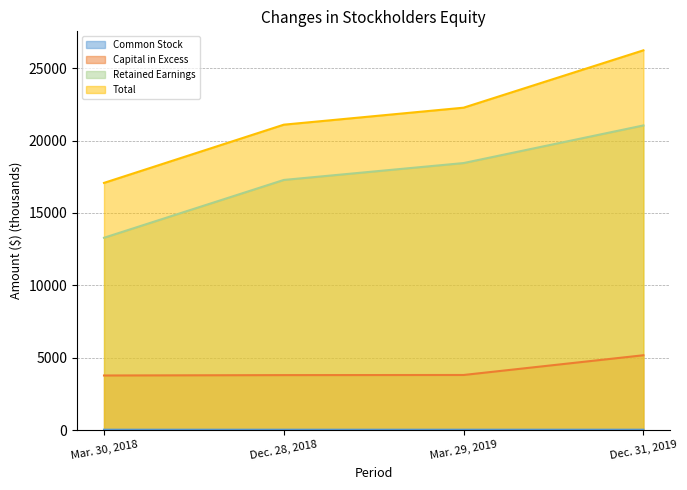

True or false: Common Stock and Retained Earnings cross at least once.

False